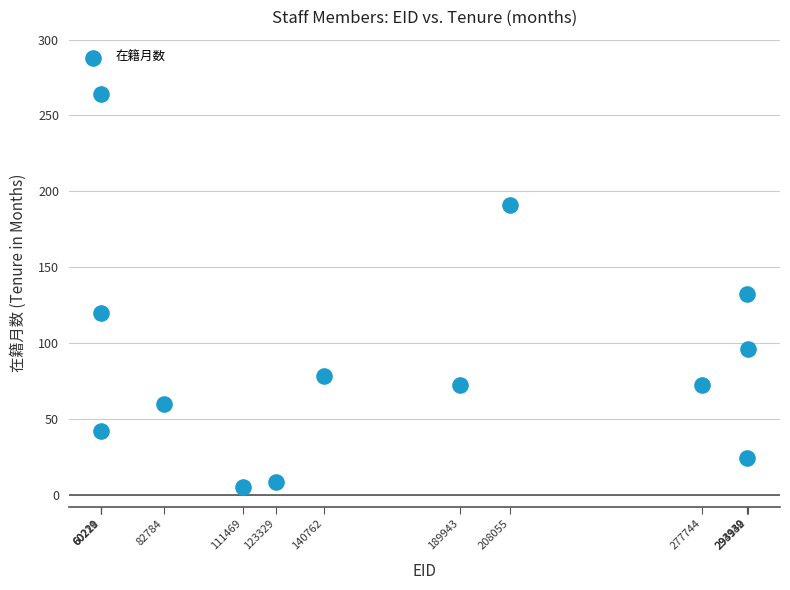

What is the range of X values (max minus min)?

233930